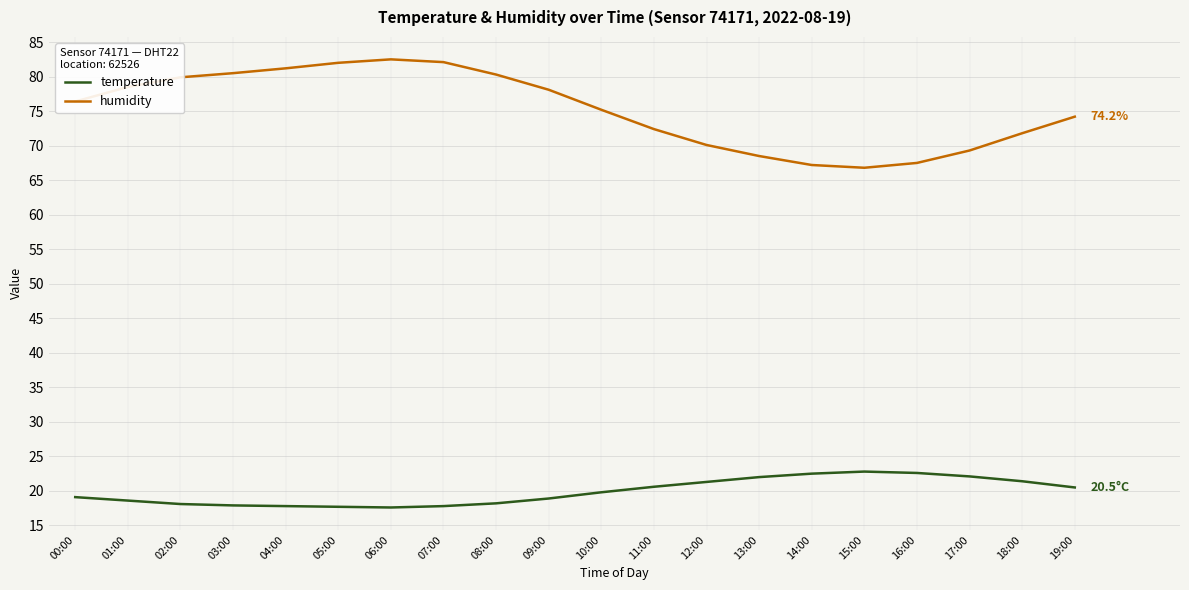

The humidity series shows 18.1 at 11:00. True or false?

False